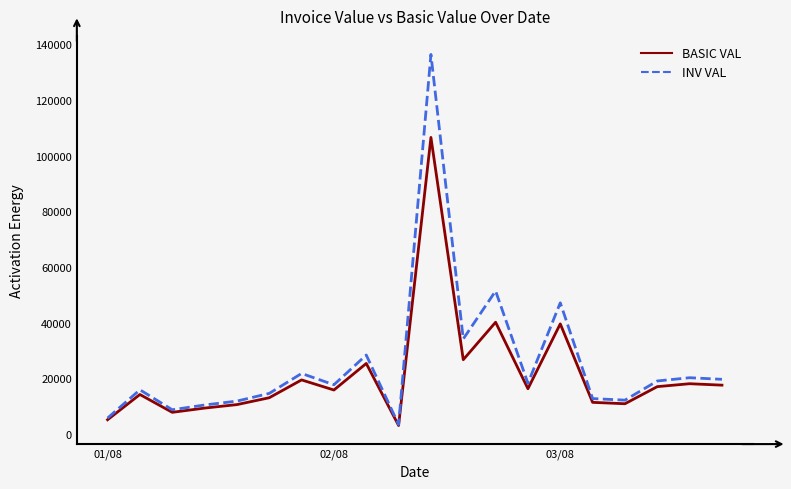

List the series in order of their peak value, highest first.

INV VAL, BASIC VAL